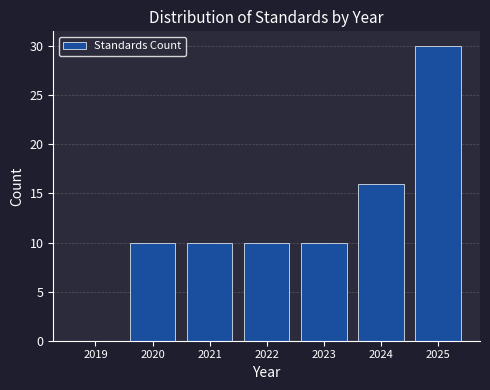

Reading left to right, what are all the values shown in this chart?

2019=0	2020=10	2021=10	2022=10	2023=10	2024=16	2025=30